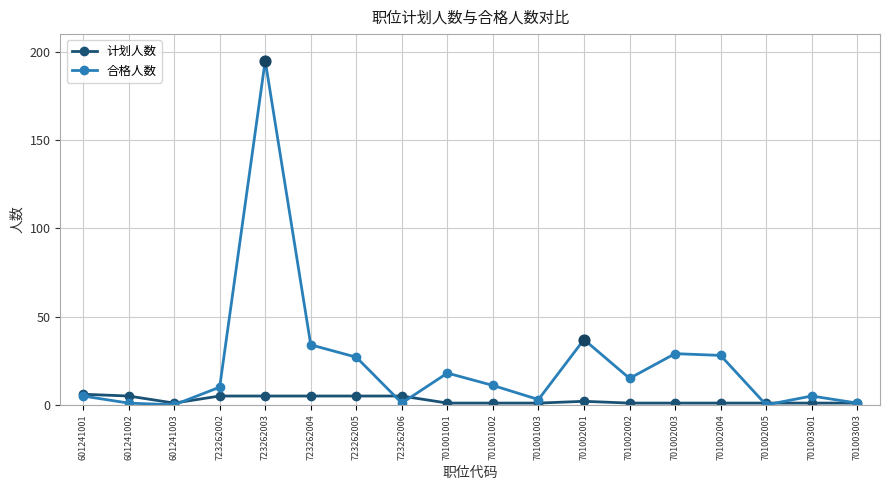

Which series has the widest spread of values?

合格人数